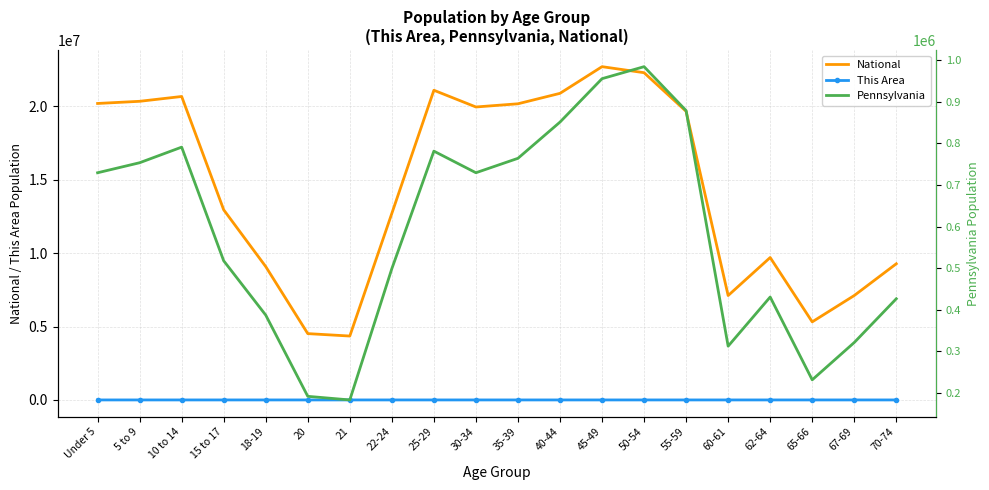

What is the value of the Pennsylvania point at the 10th from the left?

729592